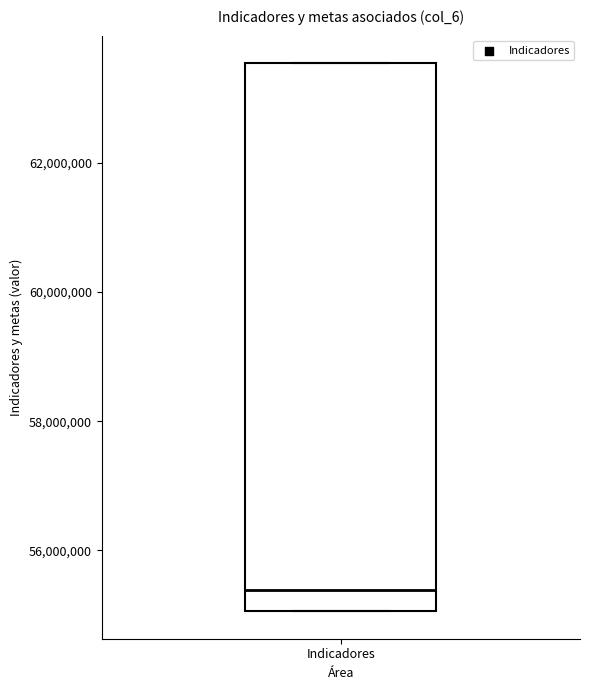

Read this box plot against the y-axis: the position of the median line, the range covered by the box, and the ends of both whiskers. The values are not printed on the chart, so give them approximately, as read against the axis.

median 55400000, box 55000000 to 63600000, whiskers 55000000 to 63600000